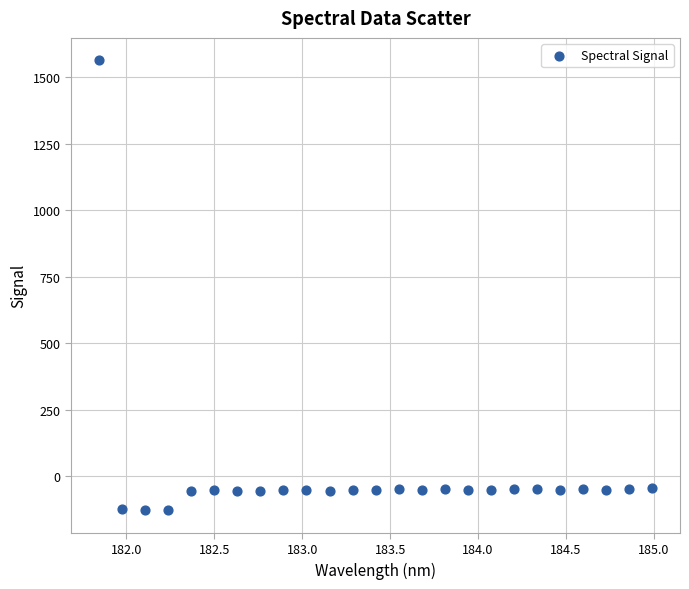

What is the range of X values (max minus min)?

3.1